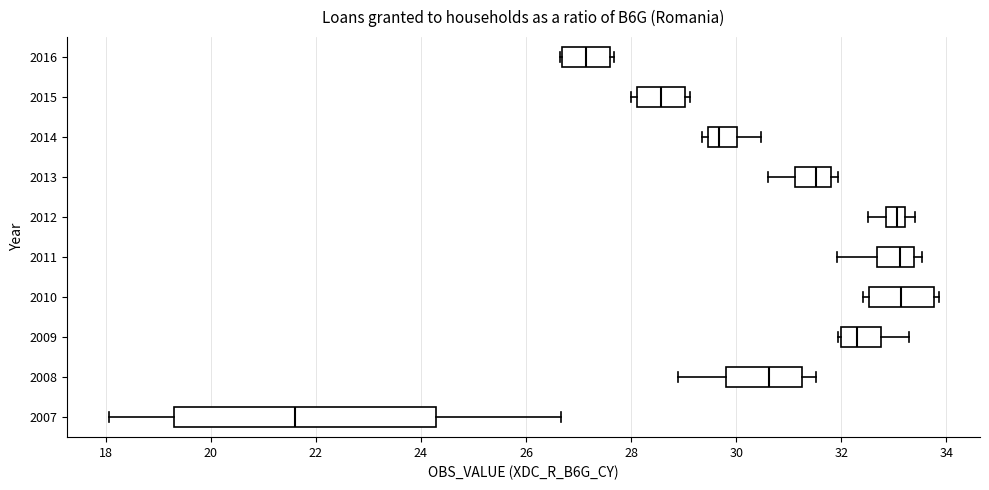

Which box is the widest, from its left edge to its right edge?

2007